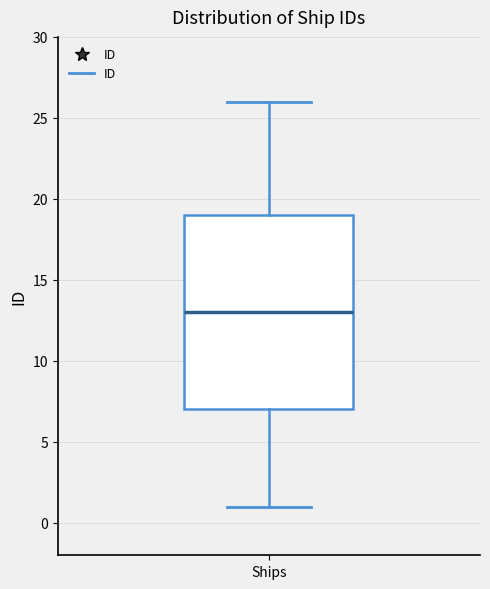

Where is the lower edge of the box for Ships on the y-axis? The values are not printed on the chart, so give them approximately, as read against the axis.

7